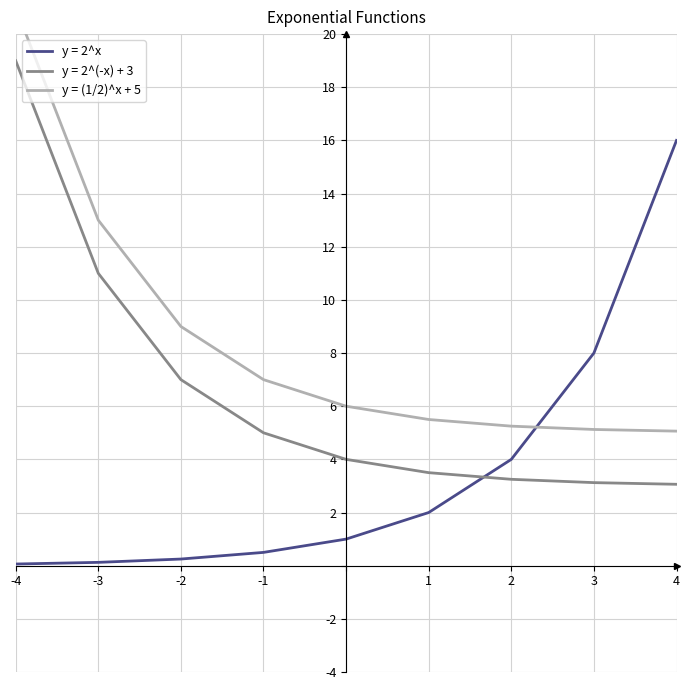

At which label is the value closest to 13?

-3